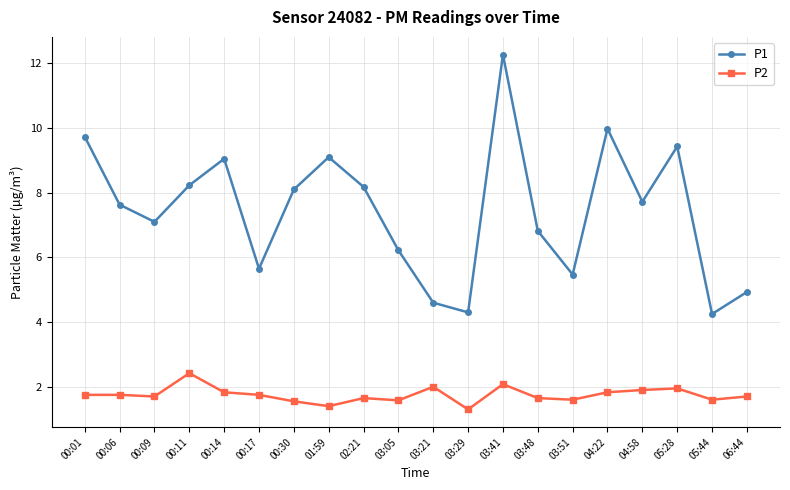

What is the average value of the P2 series?

1.7